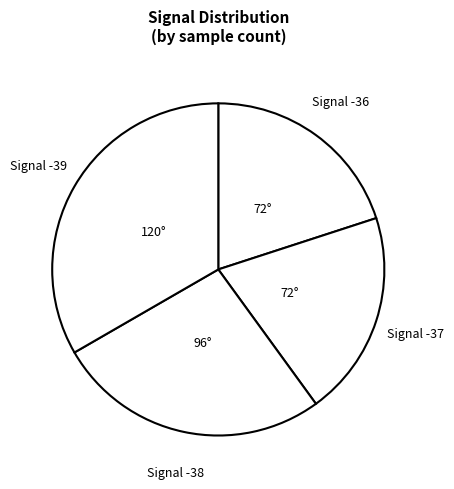

Count the number of slices in the pie.

4